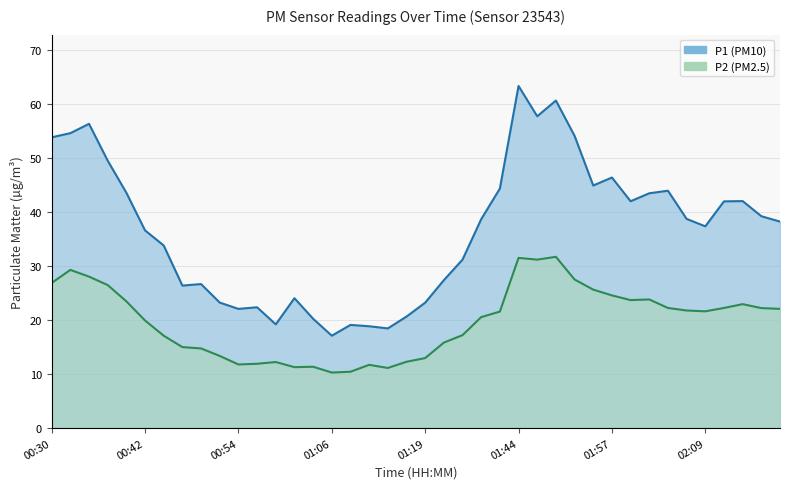

What are all the series names shown in the legend?

P1, P2